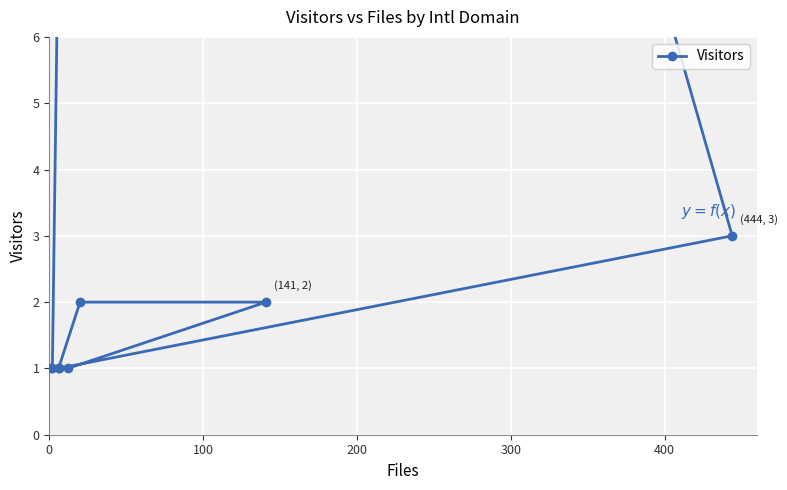

How many categories are shown in the chart?

9